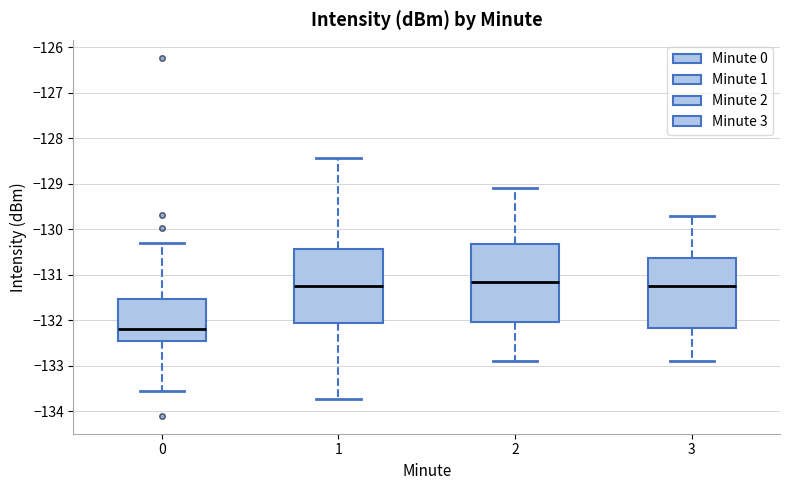

Reading left to right, read every box against the y-axis: the position of its median line, the range the box covers, and the ends of its whiskers. The values are not printed on the chart, so give them approximately, as read against the axis.

0: median -132.2, box -132.5 to -131.5, whiskers -133.5 to -130.3
1: median -131.2, box -132.1 to -130.4, whiskers -133.7 to -128.4
2: median -131.1, box -132.0 to -130.3, whiskers -132.9 to -129.1
3: median -131.2, box -132.2 to -130.6, whiskers -132.9 to -129.7